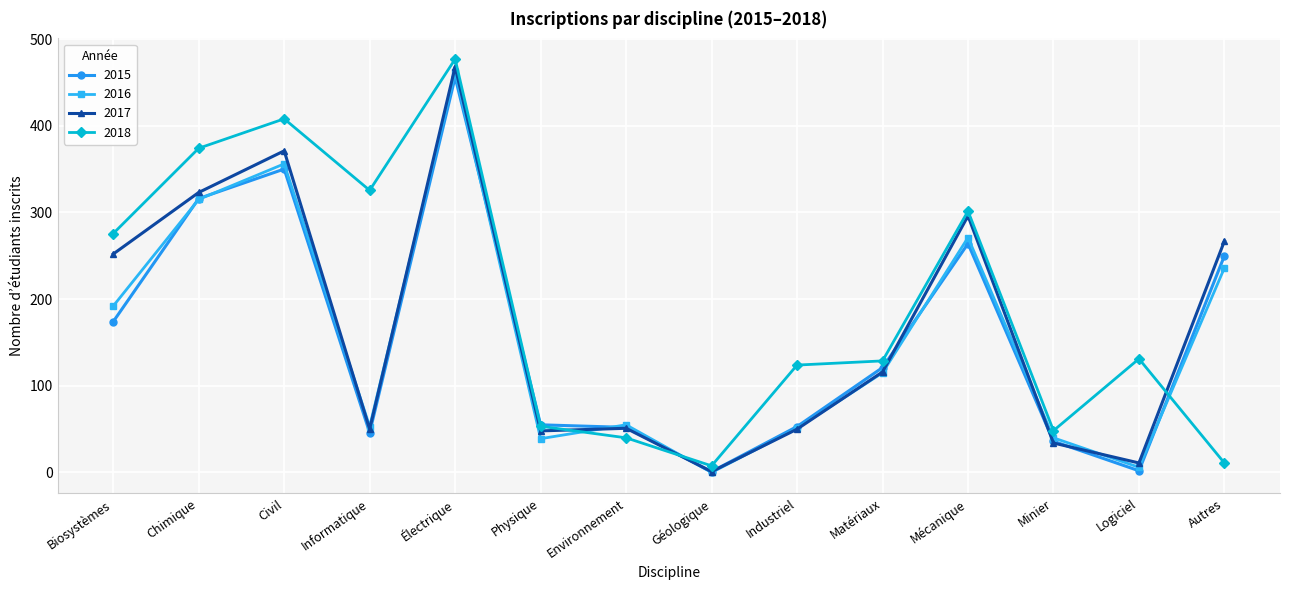

What is the sum of the 2015 values at Matériaux and Géologique?

122.0